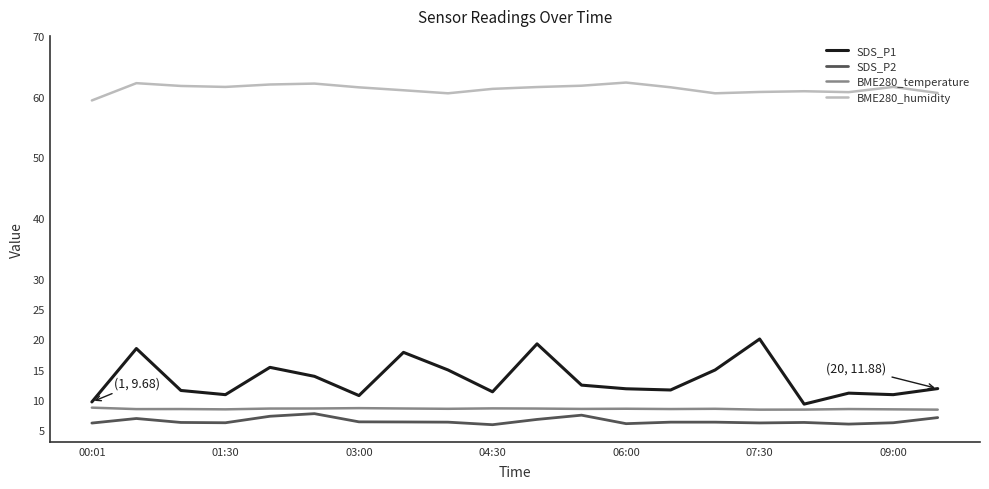

True or false: BME280_humidity and SDS_P1 intersect in this chart.

False